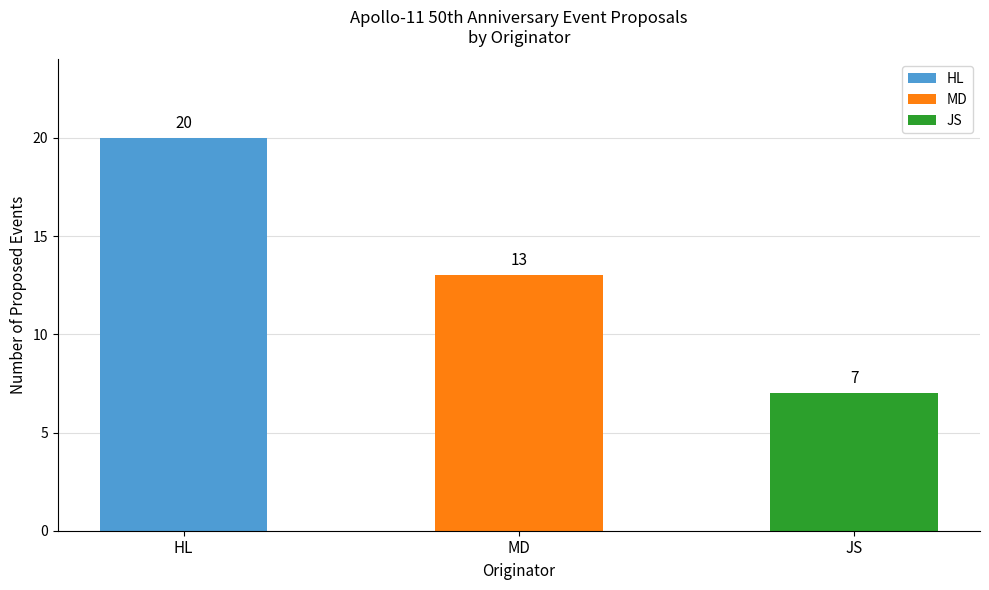

The JS series shows 3 at 14. True or false?

False